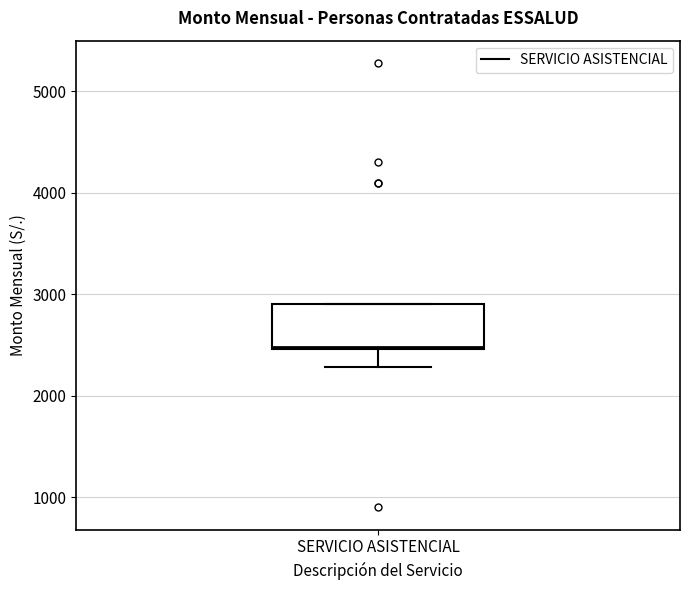

Transcribe this box plot: give where the median line is, the range the box spans, and where the two whiskers end, as read against the y-axis. The values are not printed on the chart, so give them approximately, as read against the axis.

median 2500, box 2500 to 2900, whiskers 2300 to 2900